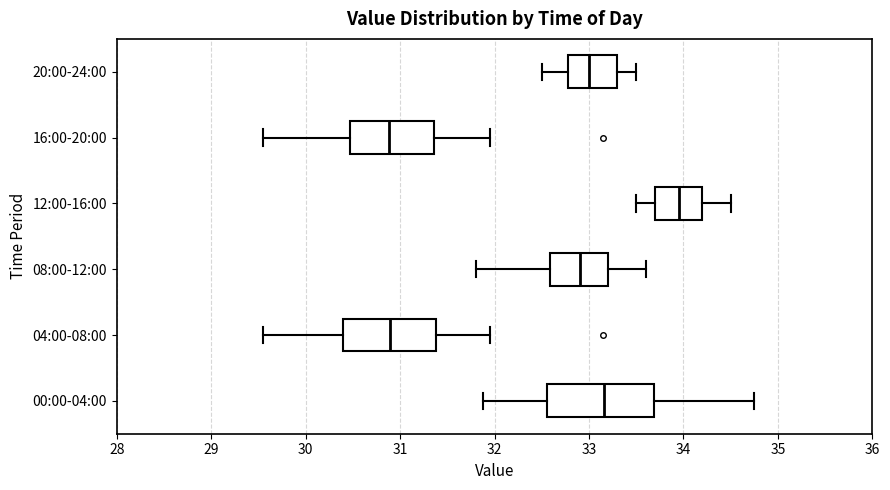

Which box is the widest, from its left edge to its right edge?

00:00-04:00